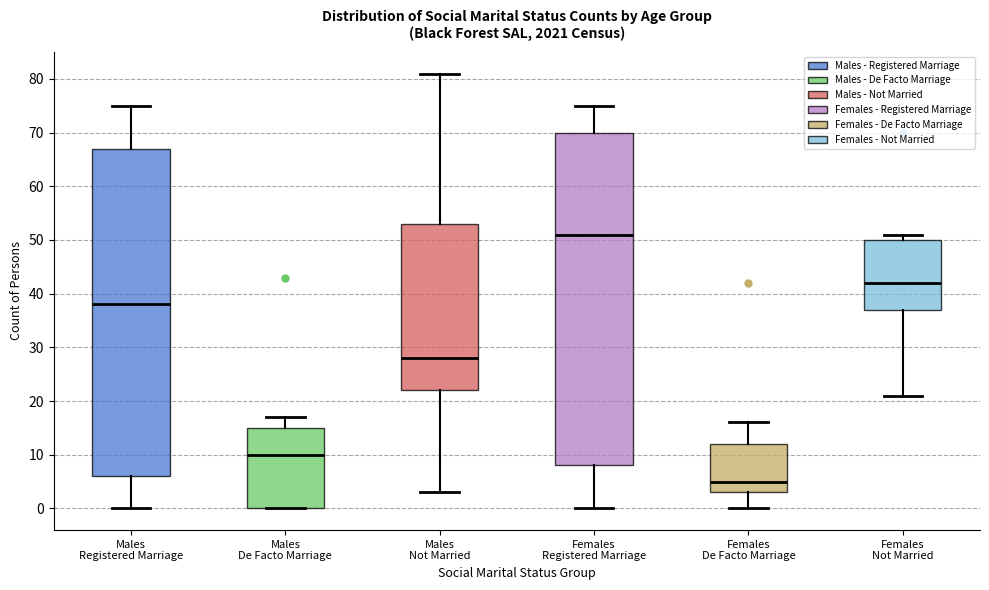

Comparing the boxes themselves (not the whiskers), which one is the tallest?

Females Registered Marriage